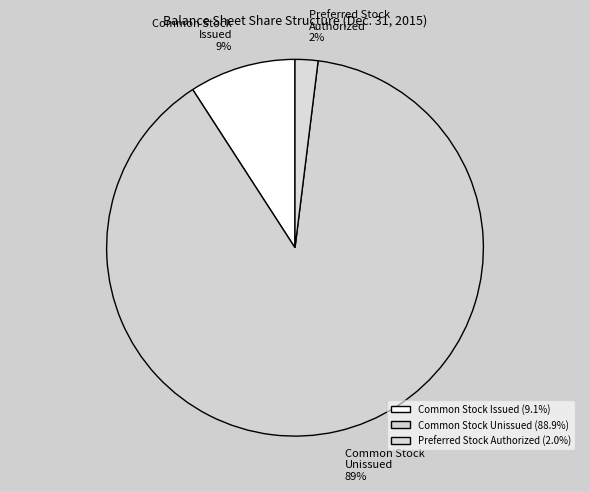

Between Common Stock Unissued and Preferred Stock Authorized, which is larger?

Common Stock Unissued